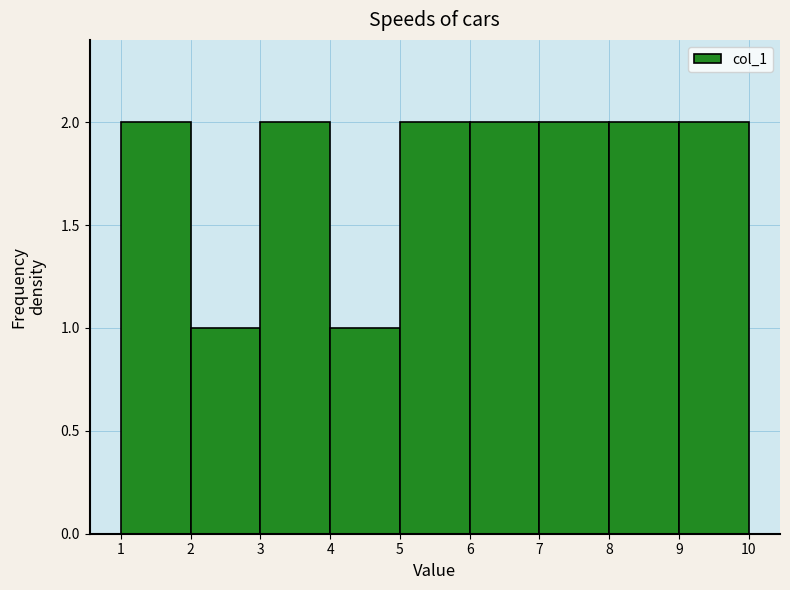

What is the height of the bar covering 1 to 2 on the x-axis? The values are not printed on the chart, so give them approximately, as read against the axis.

2